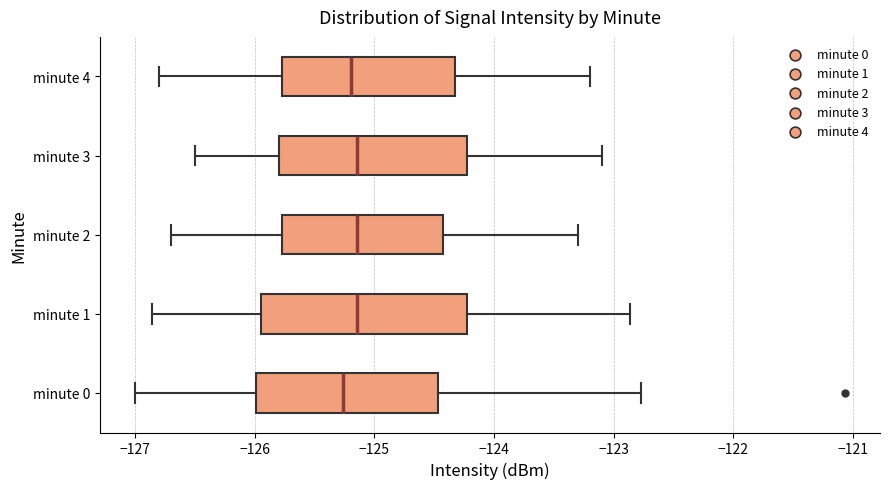

Which box is the widest, from its left edge to its right edge?

minute 1